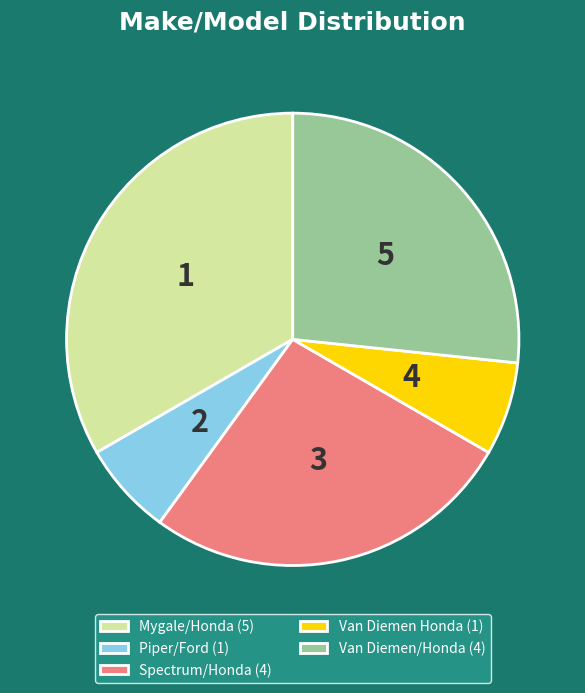

Is there a majority slice in this chart?

No